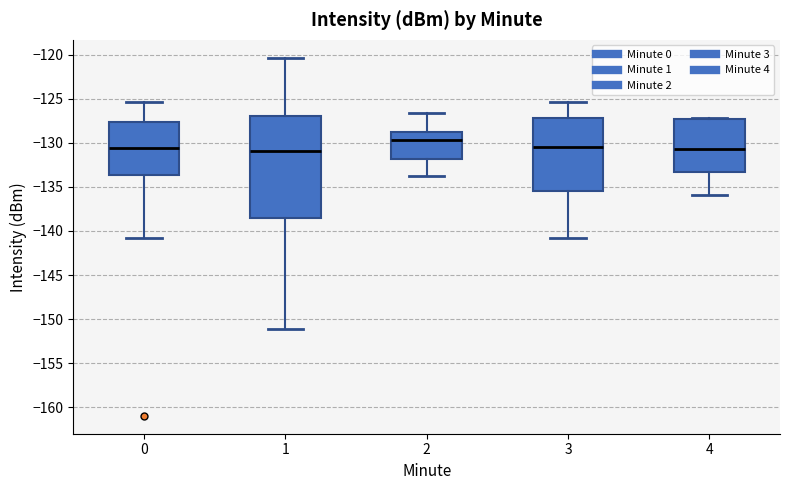

Reading left to right, read every box against the y-axis: the position of its median line, the range the box covers, and the ends of its whiskers. The values are not printed on the chart, so give them approximately, as read against the axis.

0: median -130.5, box -133.5 to -127.5, whiskers -141.0 to -125.5
1: median -131.0, box -138.5 to -127.0, whiskers -151.0 to -120.5
2: median -129.5, box -132.0 to -129.0, whiskers -133.5 to -126.5
3: median -130.5, box -135.5 to -127.0, whiskers -141.0 to -125.5
4: median -130.5, box -133.5 to -127.5, whiskers -136.0 to -127.0